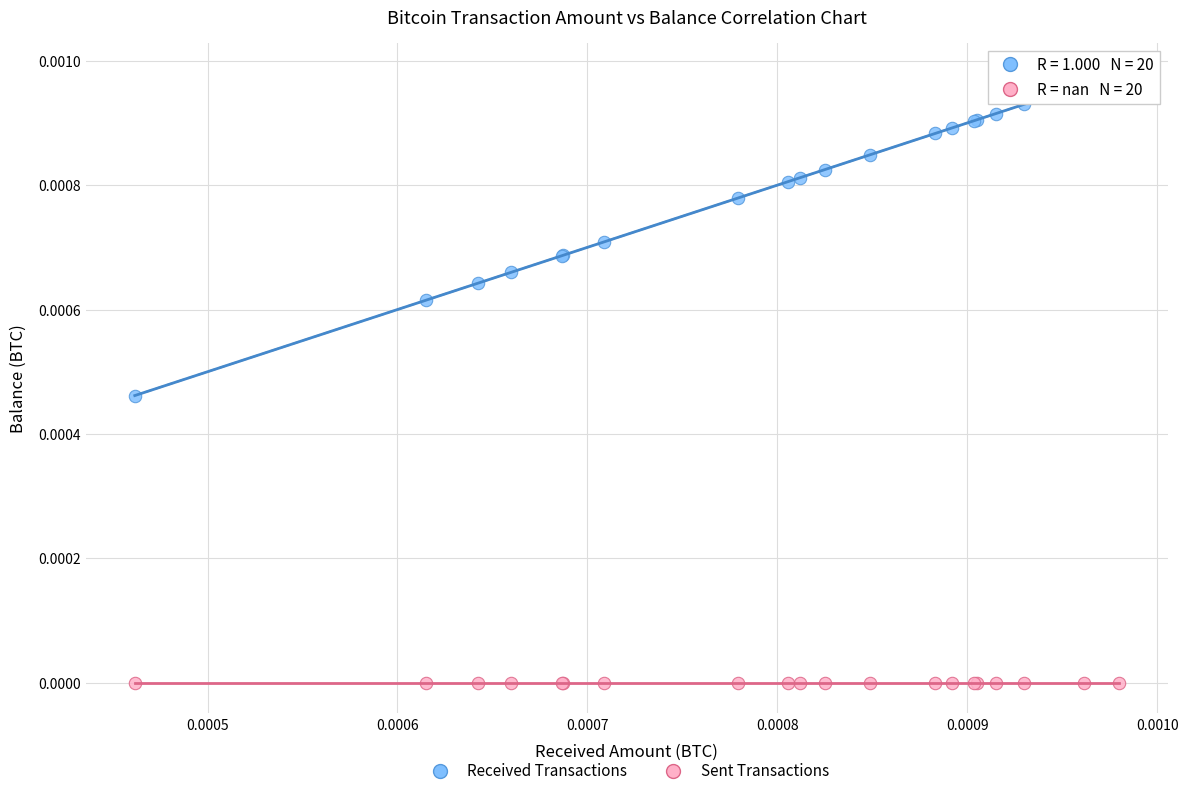

Which series contains the lowest Y value?

Sent Transactions